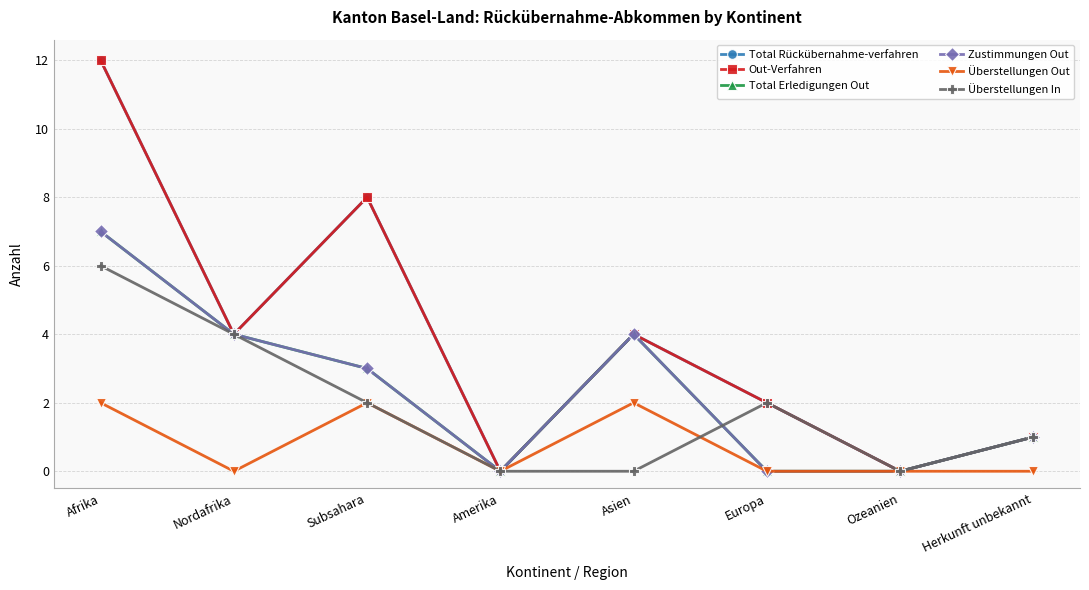

What is the label of the 5th point from the left?

Asien